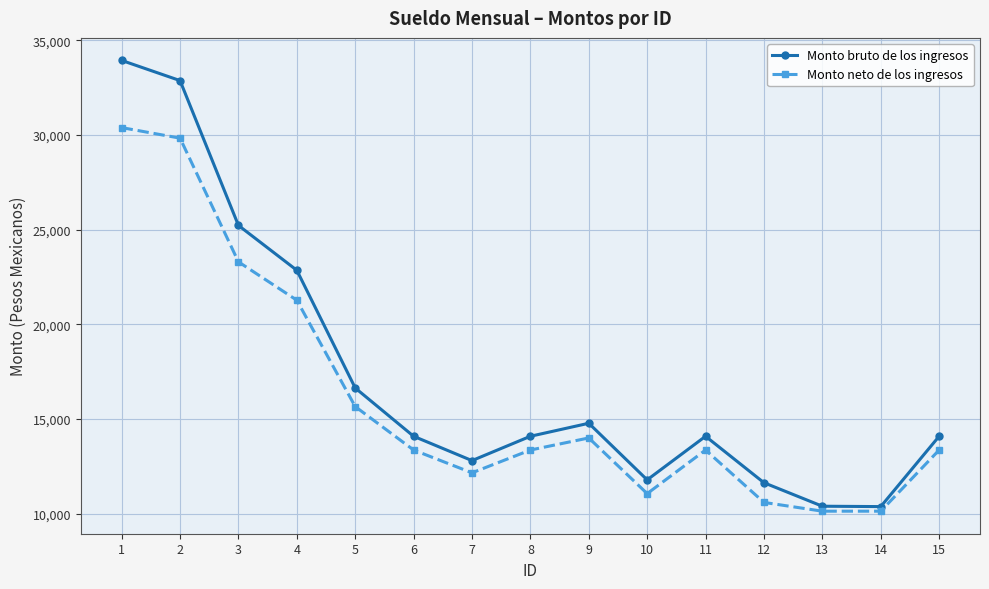

Does the chart display data point markers on the line(s)?

Yes